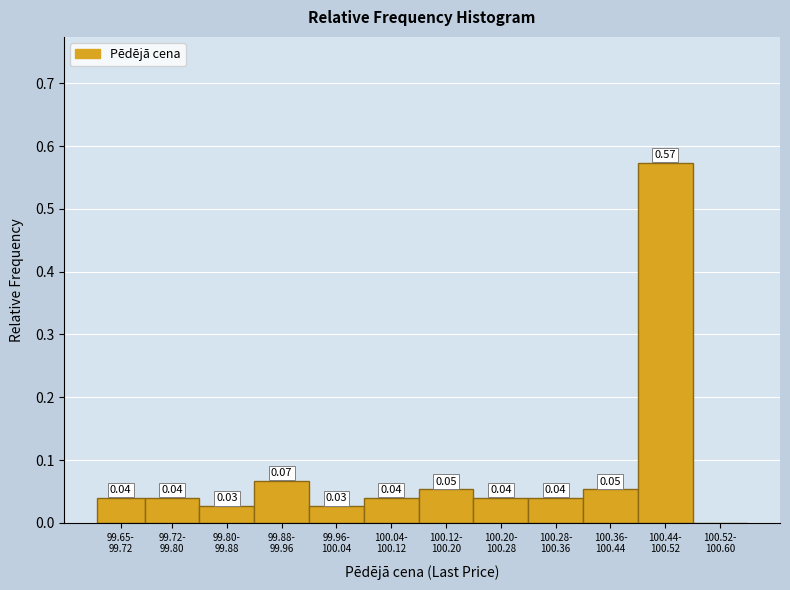

How many distinct data groups are displayed?

1